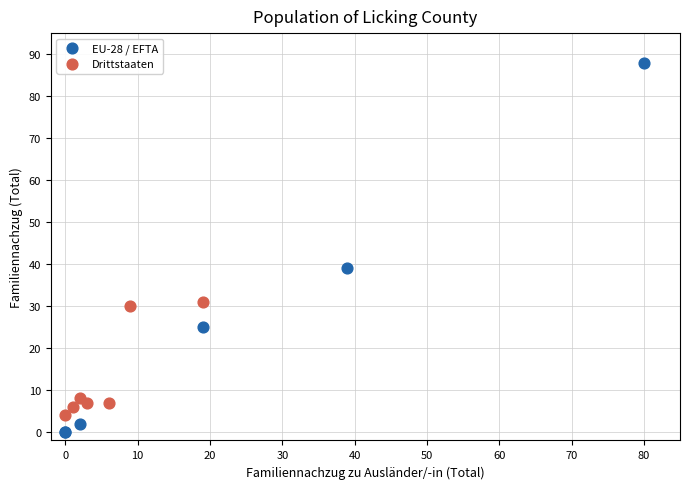

What are all the series names shown in the legend?

EU-28 / EFTA, Drittstaaten